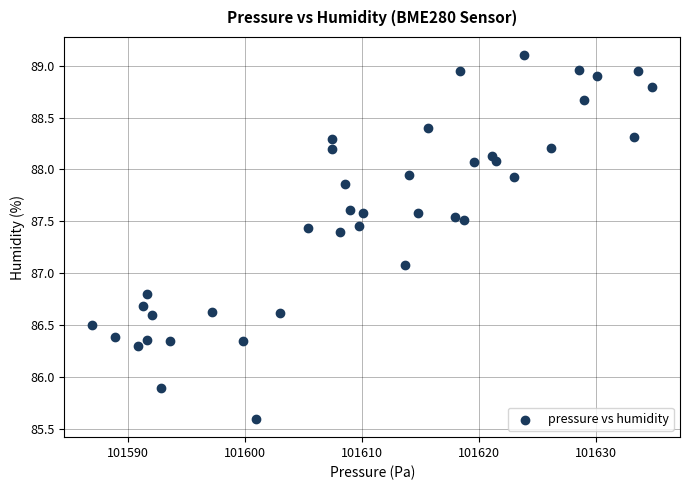

What Y value in the scatter plot is closest to 87?

87.1